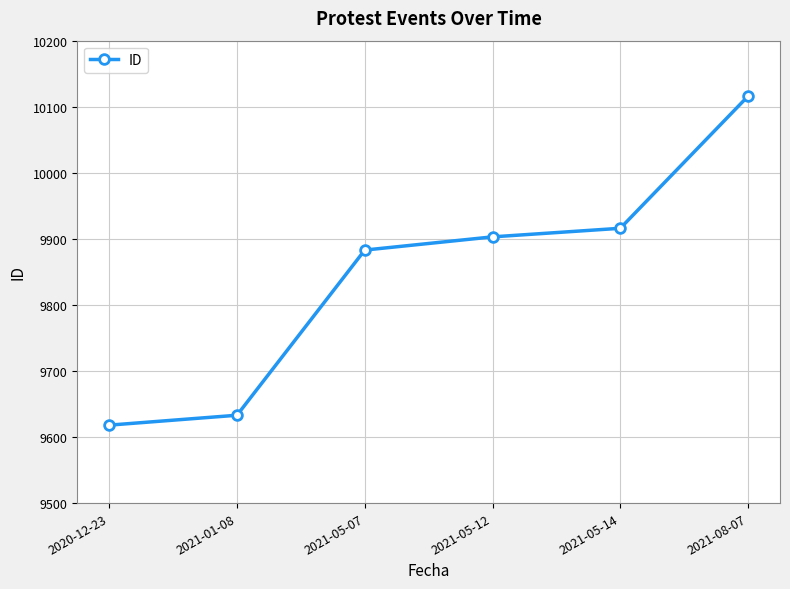

Approximately how many times larger is the value at 2021-05-07 compared to 2021-08-07?

1.0